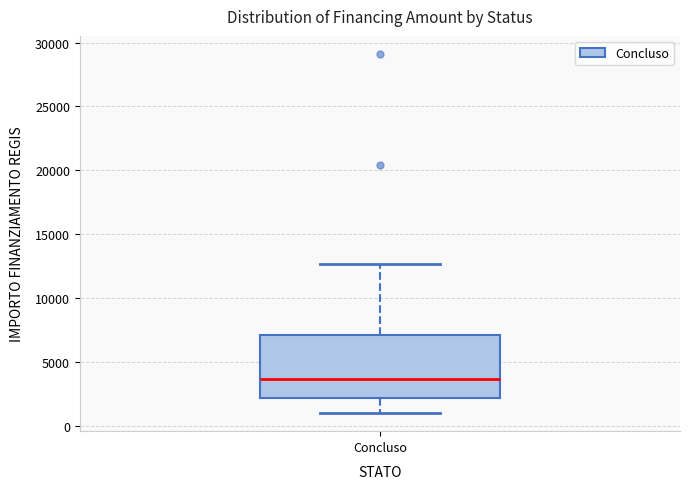

Read this box plot against the y-axis: the position of the median line, the range covered by the box, and the ends of both whiskers. The values are not printed on the chart, so give them approximately, as read against the axis.

median 3500, box 2000 to 7000, whiskers 1000 to 12500